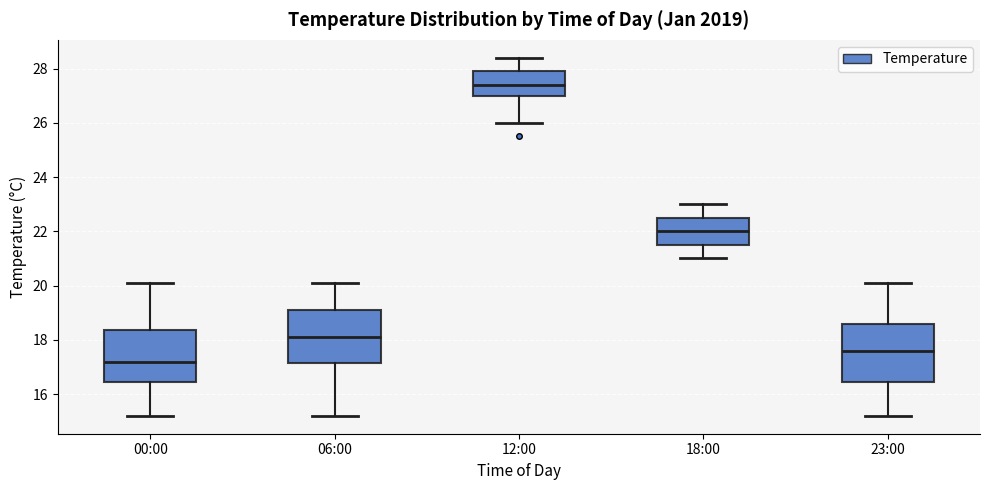

Reading left to right, transcribe this box plot: for each box, give where its median line is, the range the box spans, and where its two whiskers end, as read against the y-axis. The values are not printed on the chart, so give them approximately, as read against the axis.

00:00: median 17.2, box 16.4 to 18.4, whiskers 15.2 to 20.2
06:00: median 18.2, box 17.2 to 19.2, whiskers 15.2 to 20.2
12:00: median 27.4, box 27.0 to 28.0, whiskers 26.0 to 28.4
18:00: median 22.0, box 21.6 to 22.6, whiskers 21.0 to 23.0
23:00: median 17.6, box 16.4 to 18.6, whiskers 15.2 to 20.2